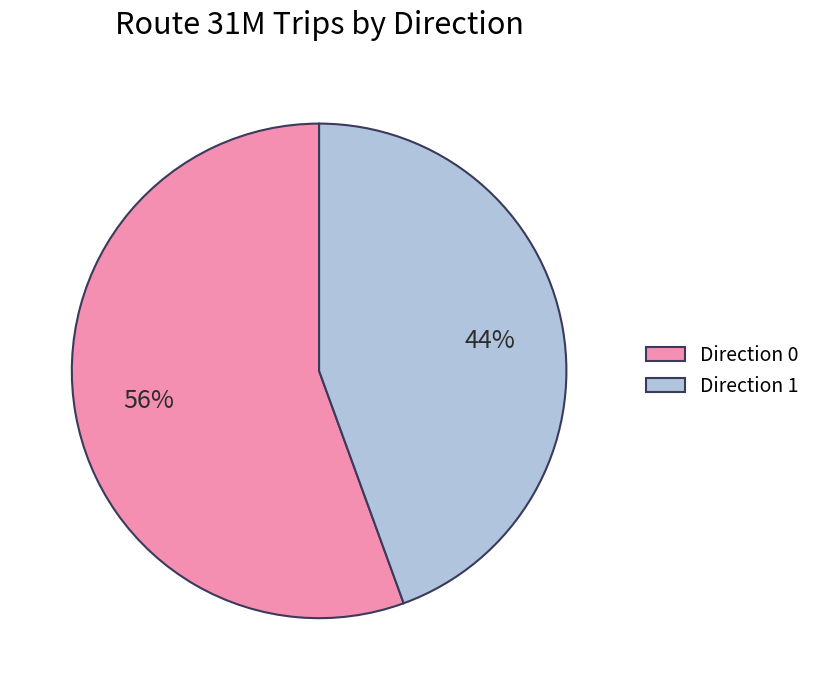

Between Direction 0 and Direction 1, which is larger?

Direction 0